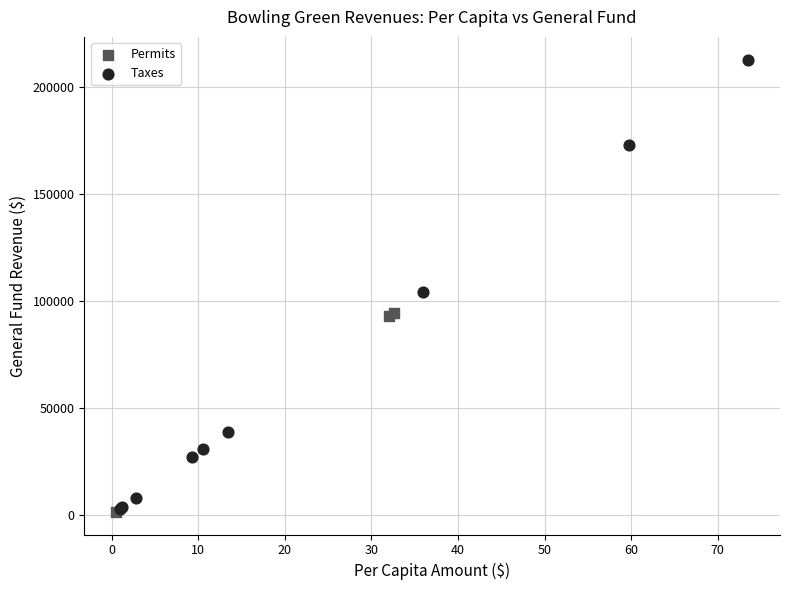

Which series contains the highest Y value?

Taxes